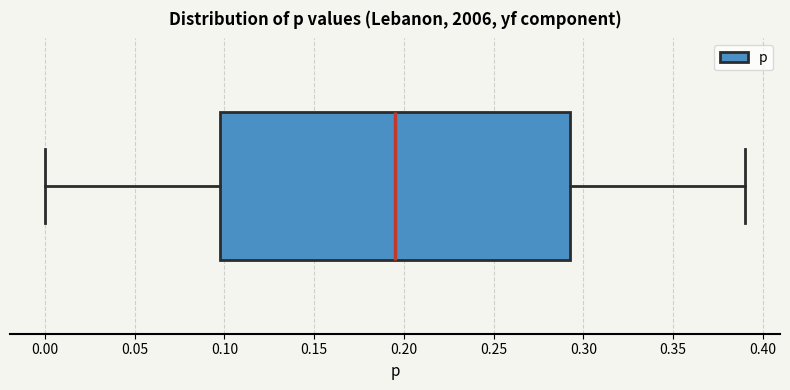

Transcribe this box plot: give where the median line is, the range the box spans, and where the two whiskers end, as read against the x-axis. The values are not printed on the chart, so give them approximately, as read against the axis.

median 0.195, box 0.100 to 0.295, whiskers 0.000 to 0.390